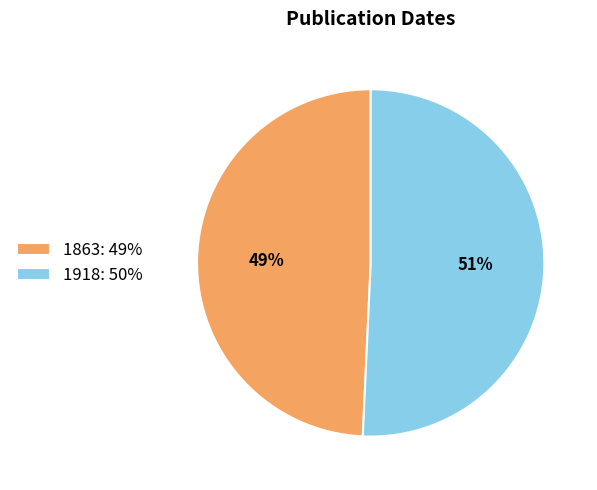

Approximately how many times larger is the value at 1918 compared to 1863?

1.0